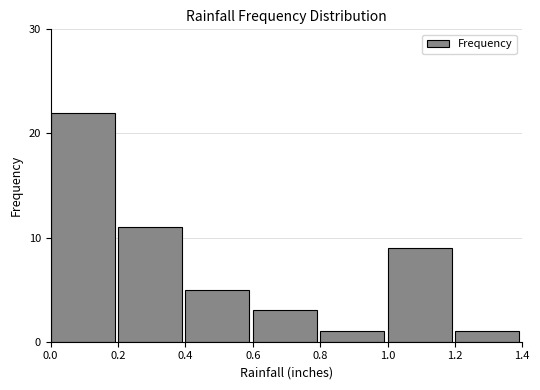

Reading left to right, list all the values displayed in this chart.

0.0=22	0.2=11	0.4=5	0.6=3	0.8=1	1.0=9	1.2=1